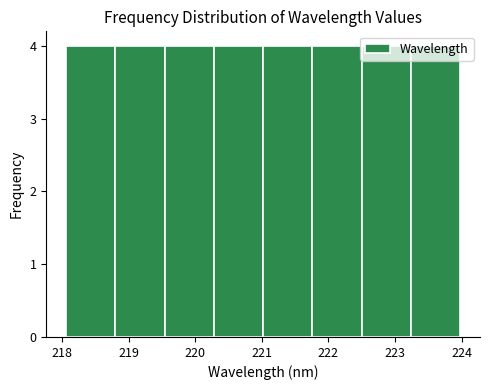

Reading left to right, transcribe this chart: for each bar, give the range it covers on the x-axis and its height. Neither the bar edges nor the heights are printed on the chart, so give them approximately, as read against the axes.

218.1 to 218.8: 4
218.8 to 219.5: 4
219.5 to 220.3: 4
220.3 to 221.0: 4
221.0 to 221.8: 4
221.8 to 222.5: 4
222.5 to 223.2: 4
223.2 to 224.0: 4